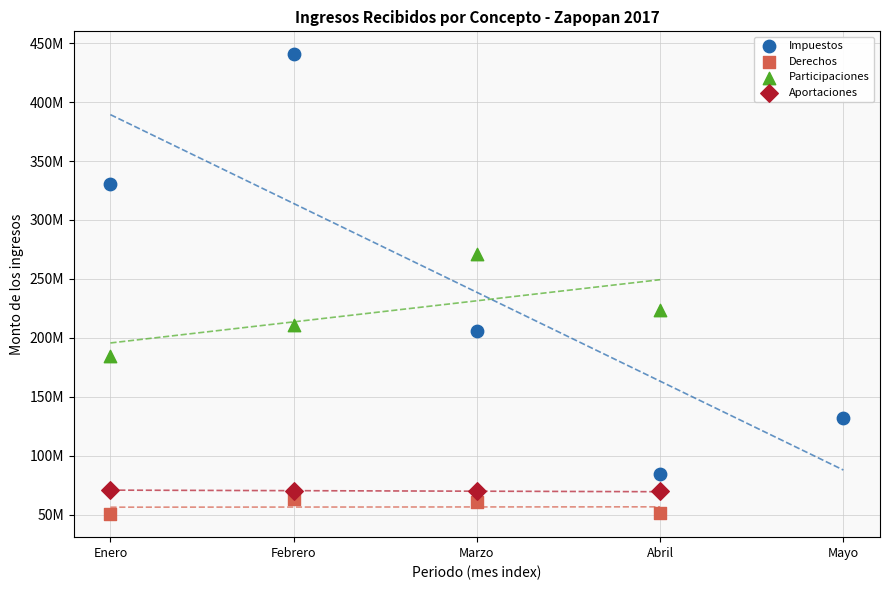

Which series has the widest spread of Y values?

Impuestos